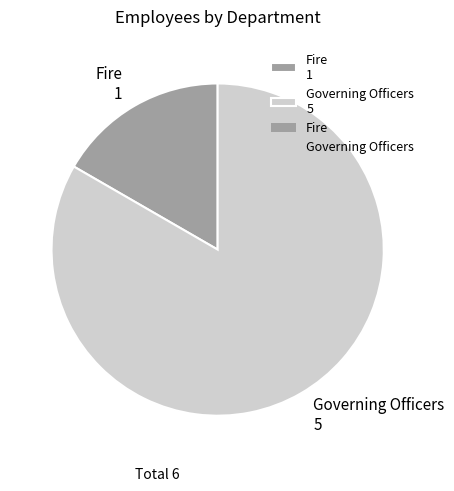

Which has a higher value, Governing Officers 5 or Fire 1?

Governing Officers 5